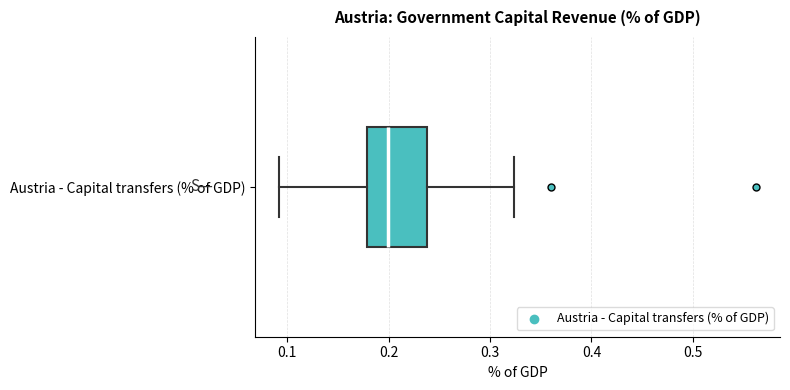

Where does the left whisker of the box for Austria - Capital transfers (% of GDP) end on the x-axis? The values are not printed on the chart, so give them approximately, as read against the axis.

0.09